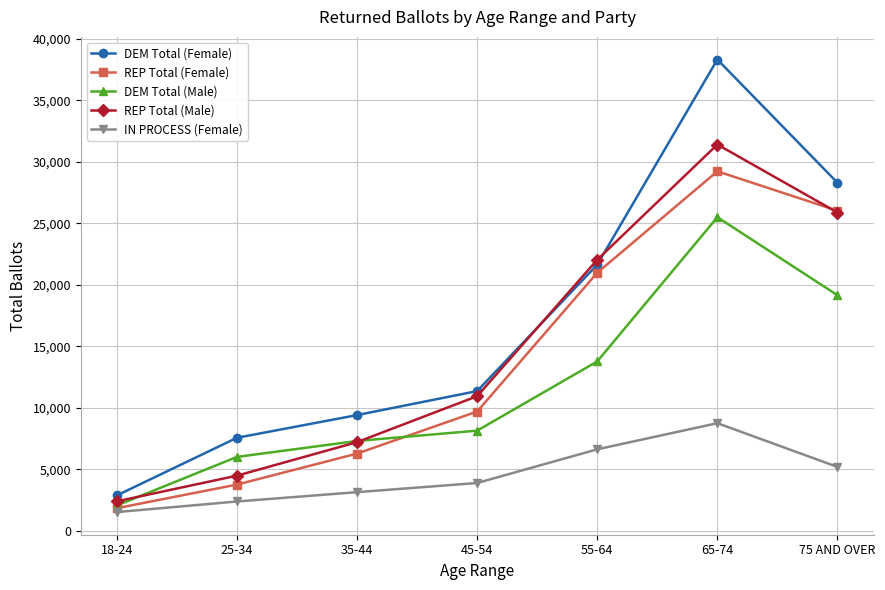

At how many categories does at least one series exceed 32592?

1